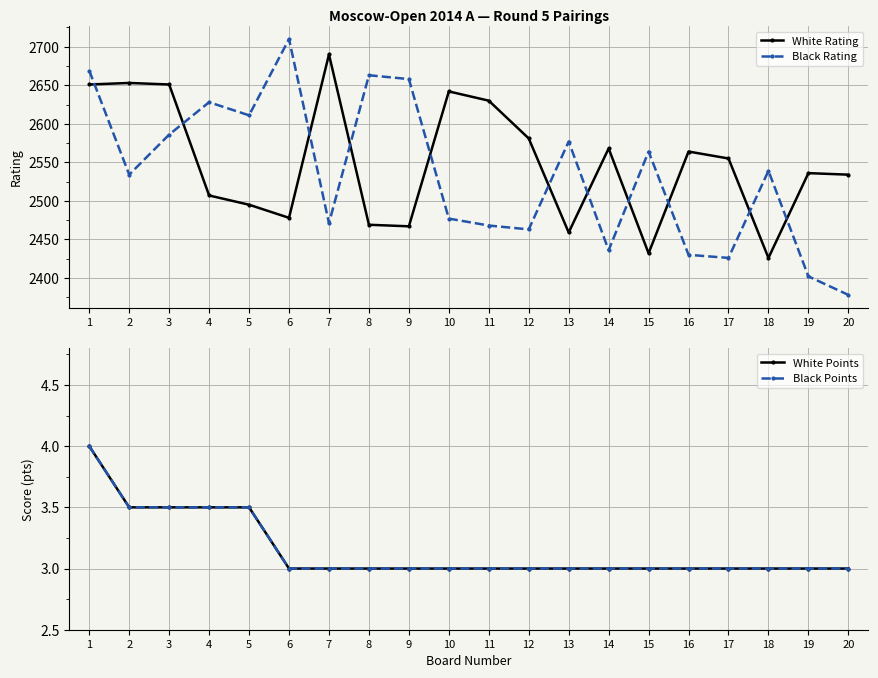

What are all the series names shown in the legend?

White Rating, Black Rating, White Points, Black Points